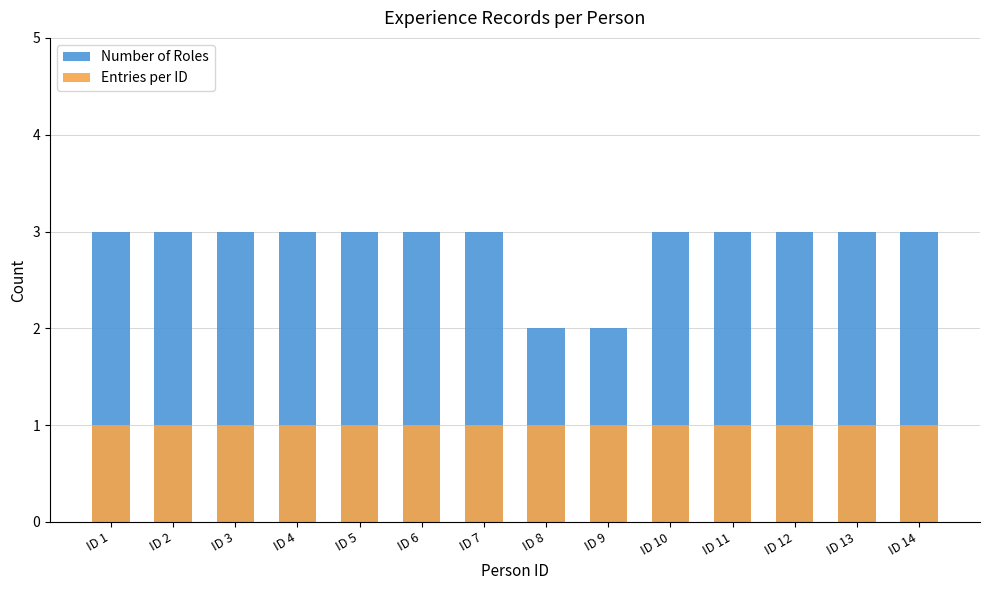

The value of Entries per ID at ID 9 is 0. True or false?

False